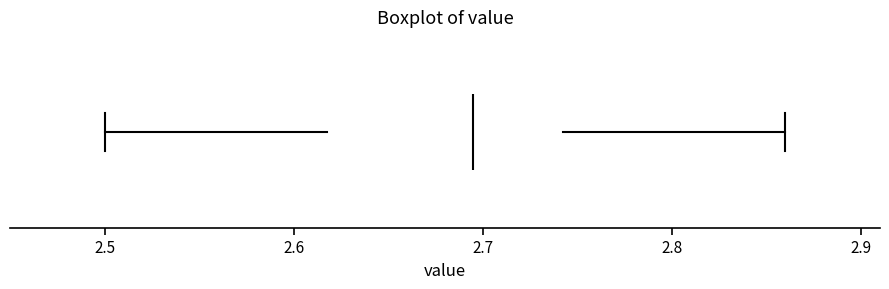

Read this box plot against the x-axis: the position of the median line, the range covered by the box, and the ends of both whiskers. The values are not printed on the chart, so give them approximately, as read against the axis.

median 2.70, box 2.62 to 2.74, whiskers 2.50 to 2.86